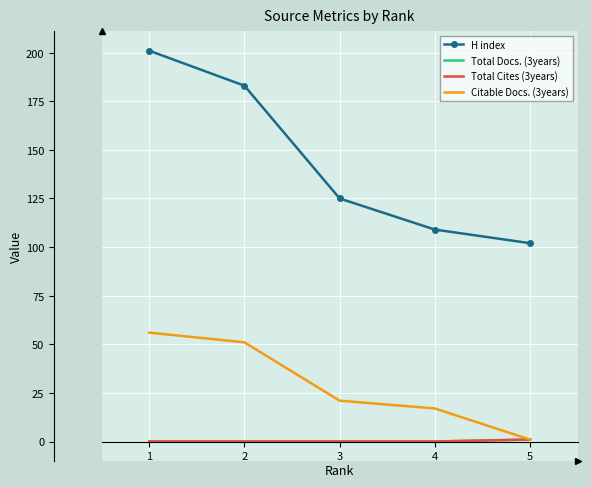

Reading right to left, transcribe all the data shown in this chart.

H index: 102	109	125	183	201
Total Docs. (3years): 1	0	0	0	0
Total Cites (3years): 1	0	0	0	0
Citable Docs. (3years): 1	17	21	51	56